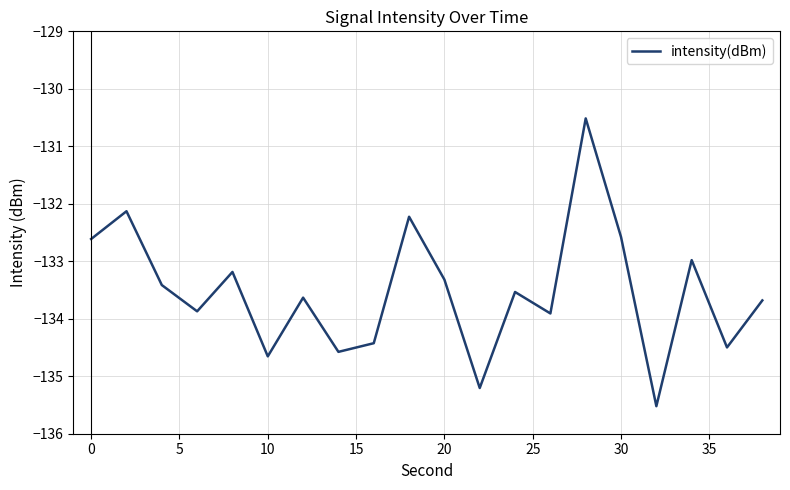

What is the greatest value displayed?

-130.5